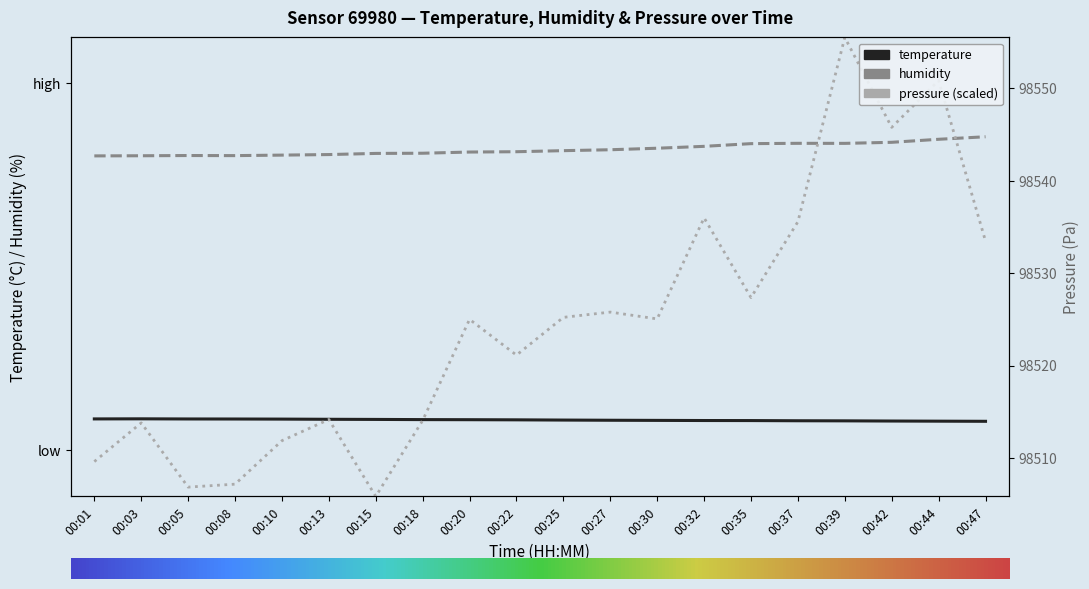

True or false: pressure (scaled) has more than 2 points higher than both neighbors.

True